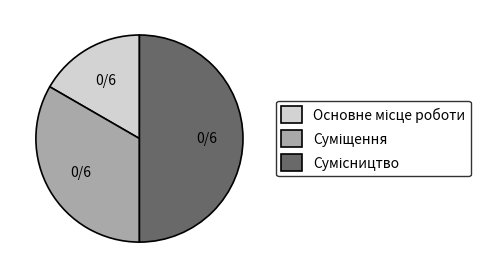

The Сумісництво slice represents 50% of the pie. True or false?

True